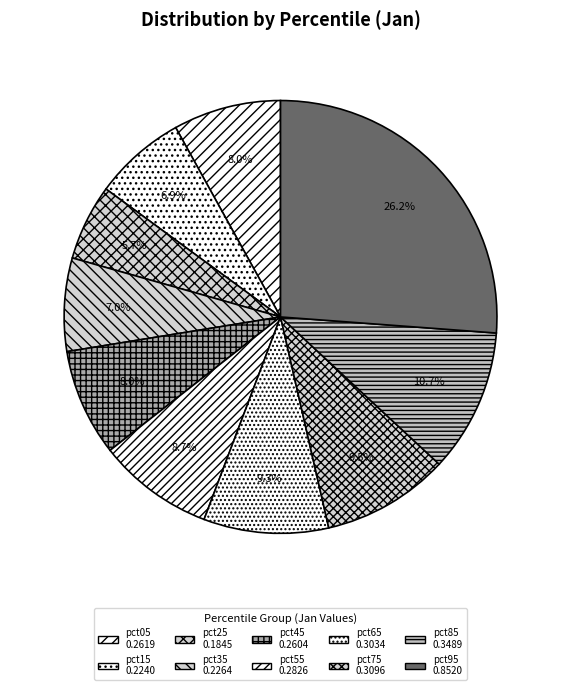

To the nearest percent, what is the difference between the pct95 and pct05 slice percentages?

18%